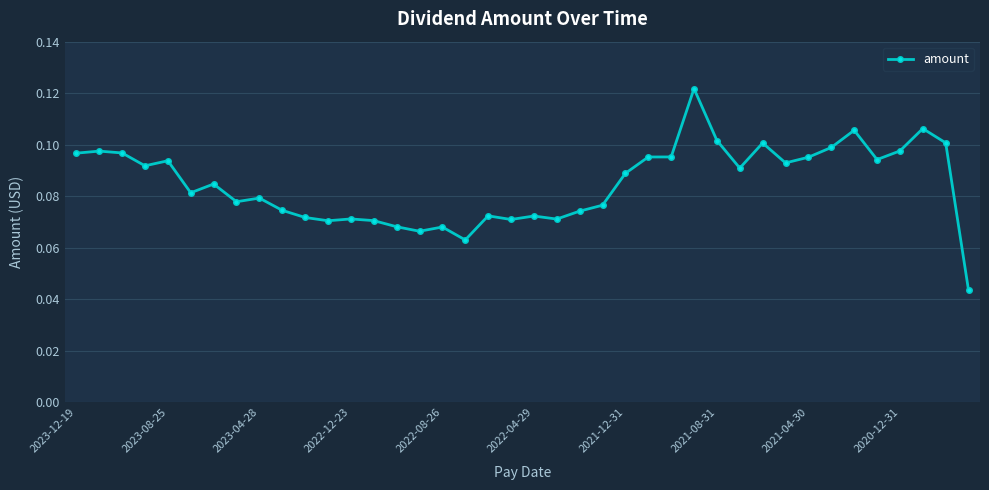

What is the sum of all values?

3.4